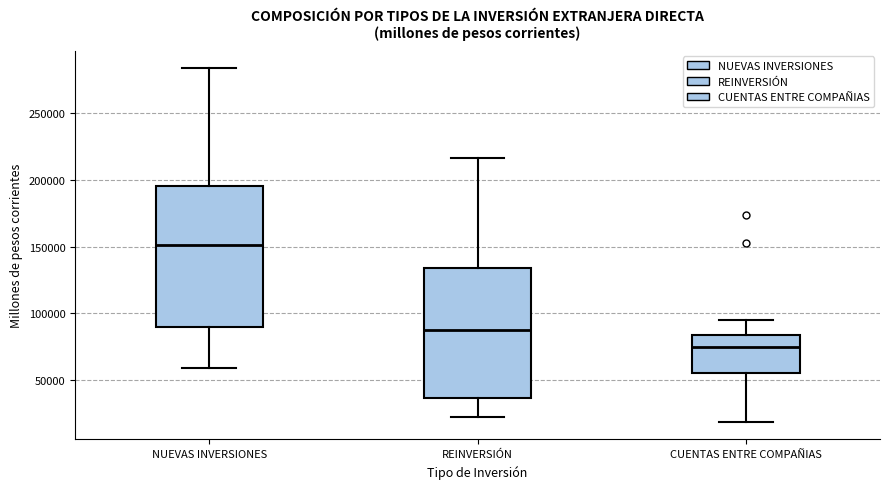

Reading left to right, read every box against the y-axis: the position of its median line, the range the box covers, and the ends of its whiskers. The values are not printed on the chart, so give them approximately, as read against the axis.

NUEVAS INVERSIONES: median 150000, box 90000 to 195000, whiskers 60000 to 285000
REINVERSIÓN: median 90000, box 35000 to 135000, whiskers 20000 to 215000
CUENTAS ENTRE COMPAÑIAS: median 75000, box 55000 to 85000, whiskers 20000 to 95000